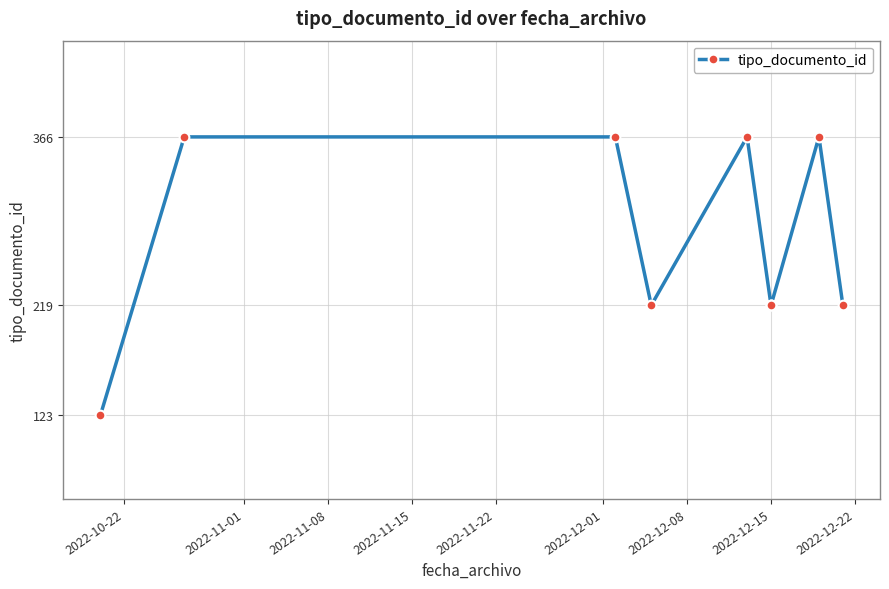

Read the value at 2022-11-01.

366